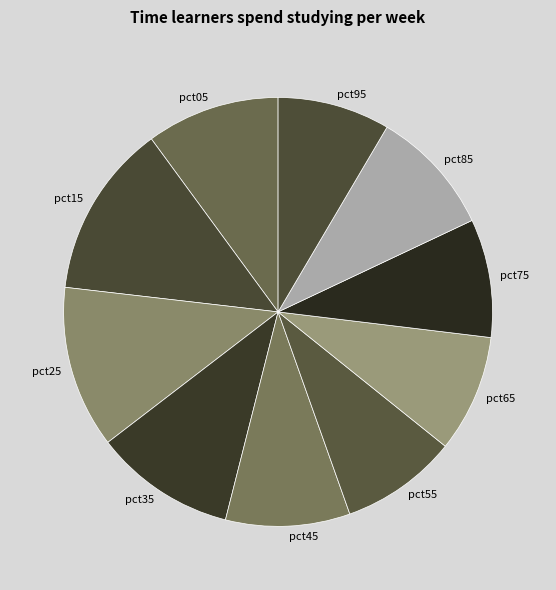

Is there any slice that represents more than half of the pie?

No